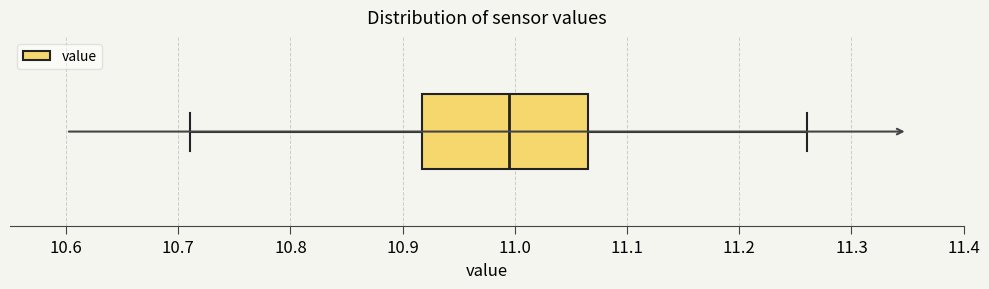

Read this box plot against the x-axis: the position of the median line, the range covered by the box, and the ends of both whiskers. The values are not printed on the chart, so give them approximately, as read against the axis.

median 11.00, box 10.92 to 11.07, whiskers 10.71 to 11.26